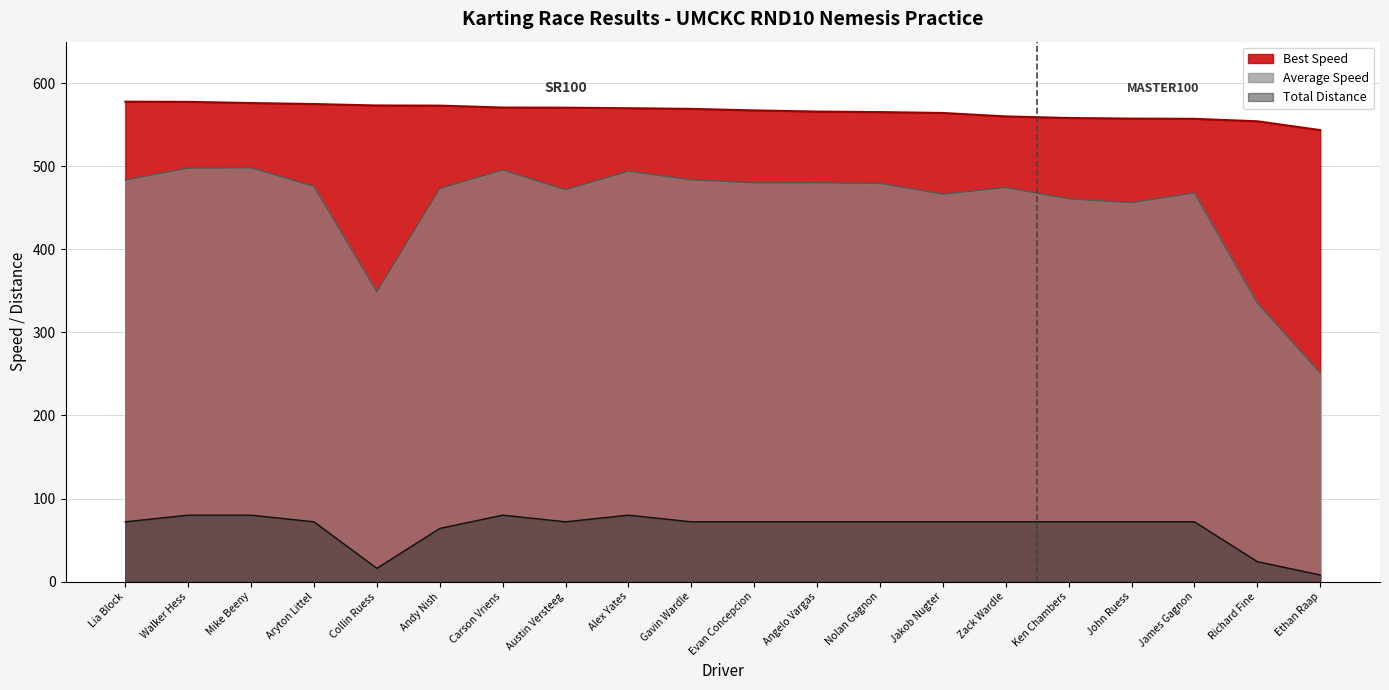

Rank the categories by Total Laps value from highest to lowest.

Walker Hess, Mike Beeny, Carson Vriens, Alex Yates, Lia Block, Aryton Littel, Austin Versteeg, Gavin Wardle, Evan Concepcion, Angelo Vargas, Nolan Gagnon, Jakob Nugter, Zack Wardle, Ken Chambers, John Ruess, James Gagnon, Andy Nish, Richard Fine, Collin Ruess, Ethan Raap